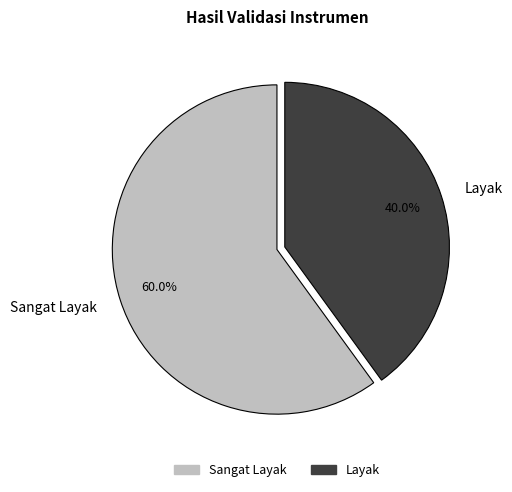

Rank the categories by value from highest to lowest.

Sangat Layak, Layak